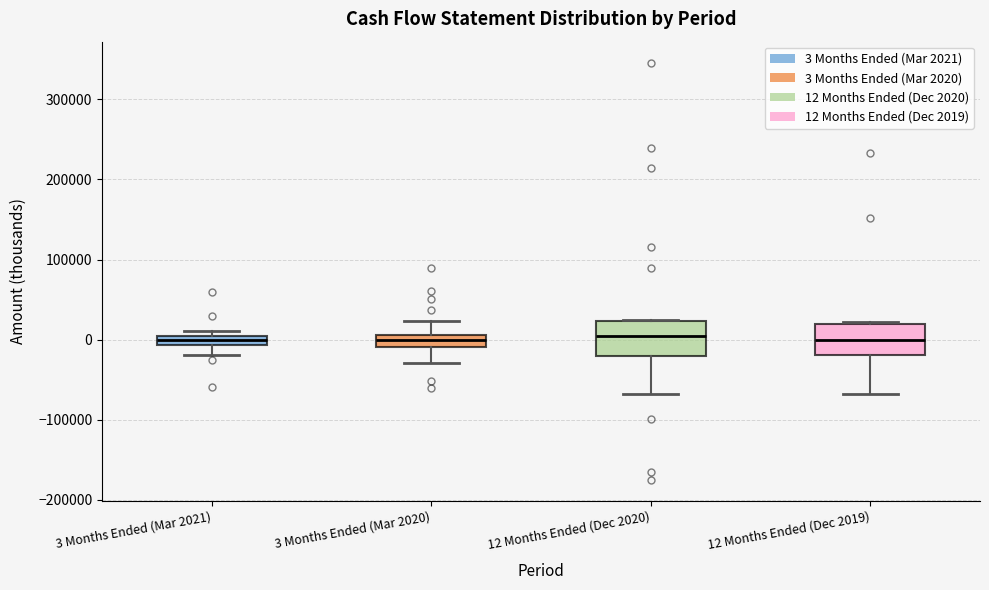

Where does the lower whisker of the box for 12 Months Ended (Dec 2020) end on the y-axis? The values are not printed on the chart, so give them approximately, as read against the axis.

-70000